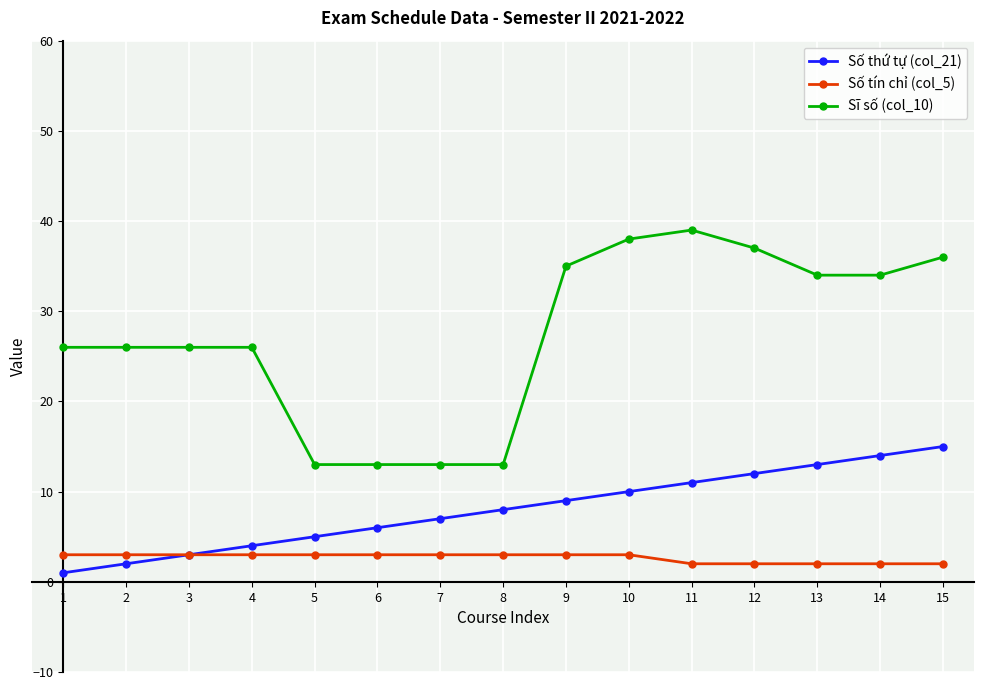

Reading left to right, list all the values displayed in this chart.

Số thứ tự (col_21): 1=1	2=2	3=3	4=4	5=5	6=6	7=7	8=8	9=9	10=10	11=11	12=12	13=13	14=14	15=15
Số tín chỉ (col_5): 1=3	2=3	3=3	4=3	5=3	6=3	7=3	8=3	9=3	10=3	11=2	12=2	13=2	14=2	15=2
Sĩ số (col_10): 1=26	2=26	3=26	4=26	5=13	6=13	7=13	8=13	9=35	10=38	11=39	12=37	13=34	14=34	15=36